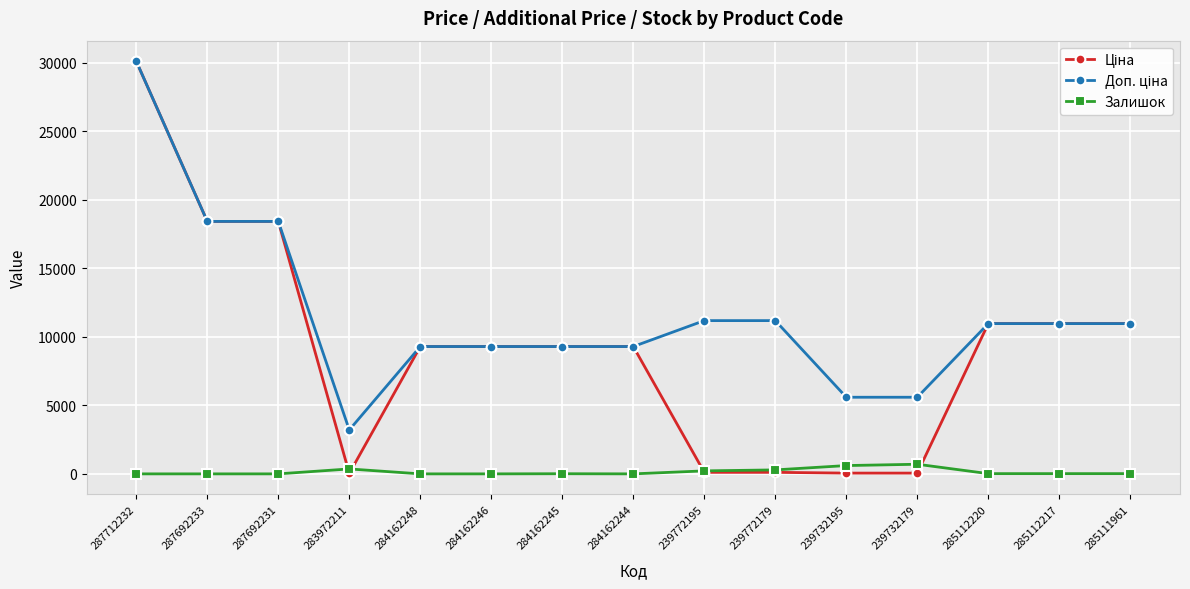

What is the label of the 1st point from the right?

285111961